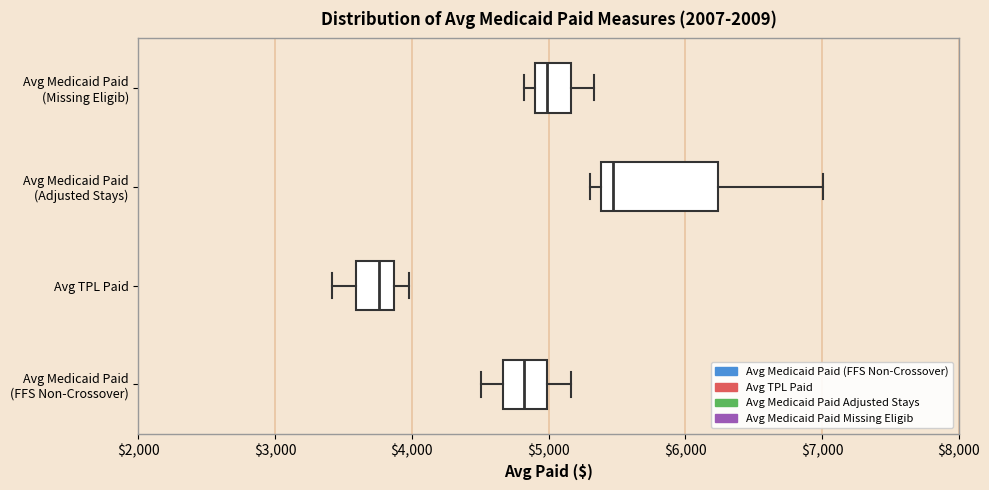

Which box has the furthest to the left median line?

Avg TPL Paid